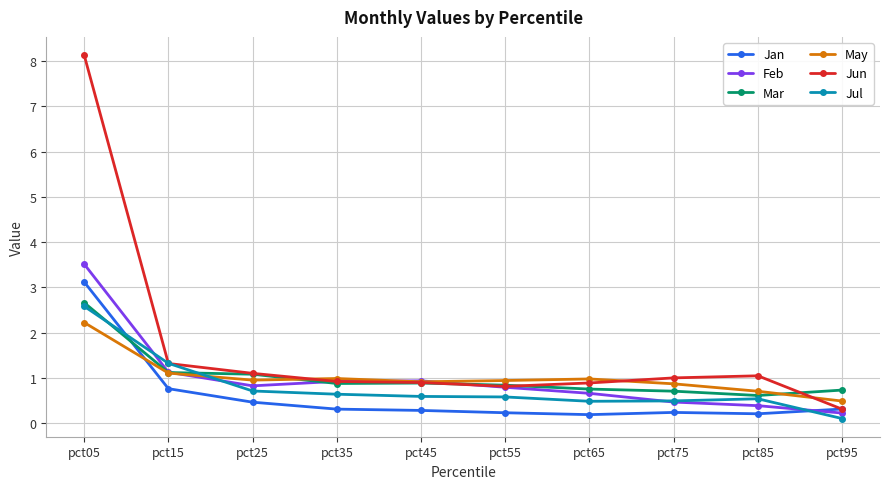

Between pct05 and pct15, which series saw the biggest shift?

Jun